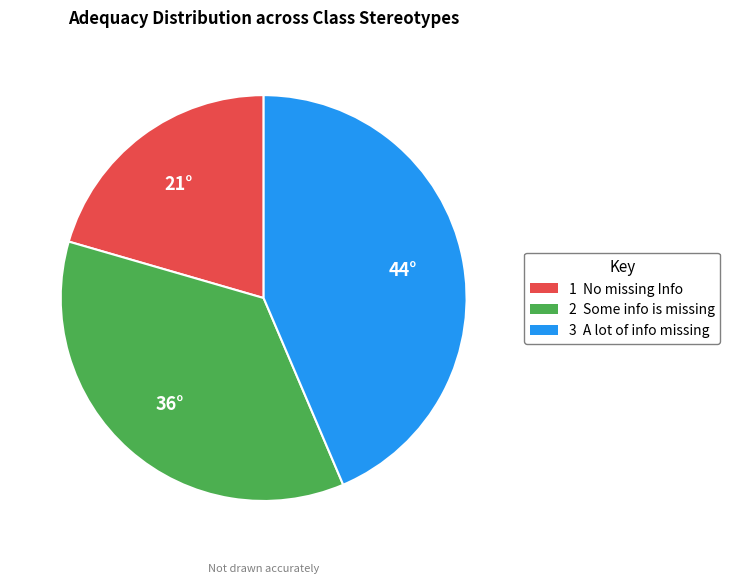

Count the number of slices in the pie.

3